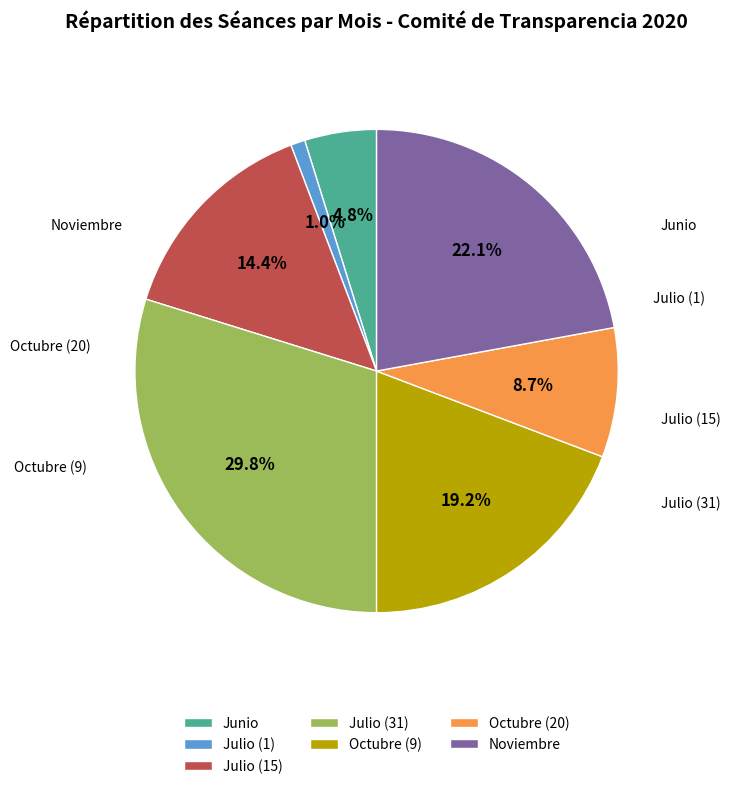

What percentage is the Octubre (20) slice, to the nearest percent?

9%